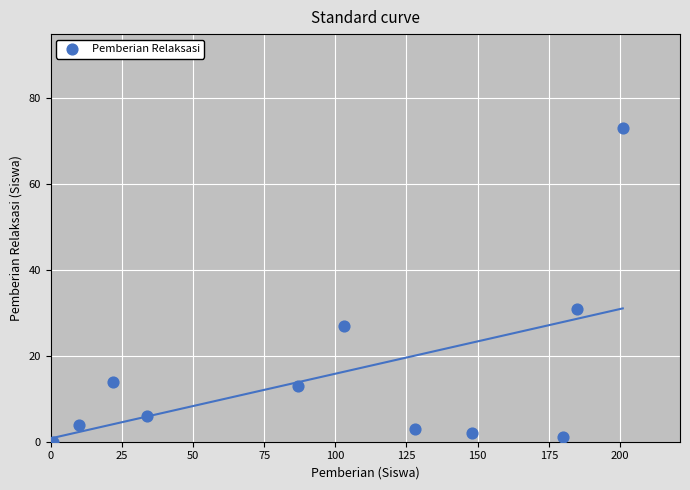

What Y value in the scatter plot is closest to 36?

31